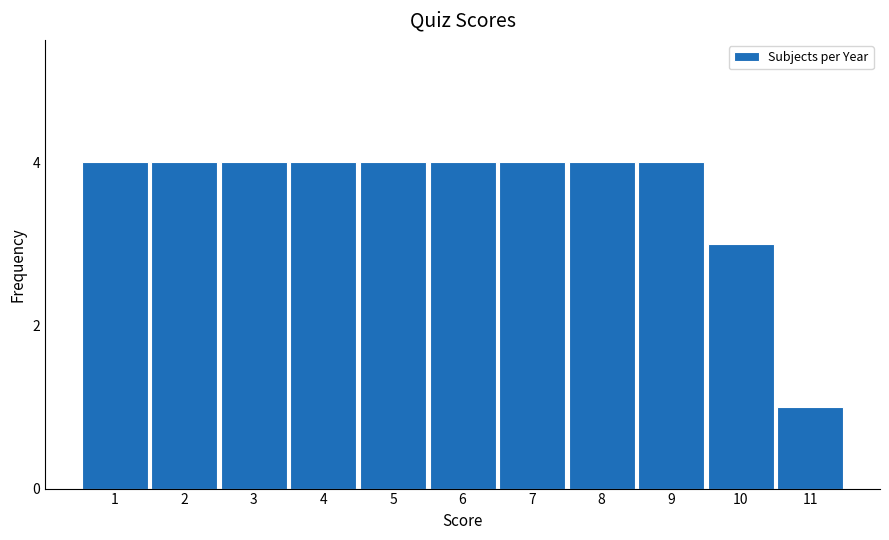

Reading left to right, transcribe all the data shown in this chart.

4	4	4	4	4	4	4	4	4	3	1